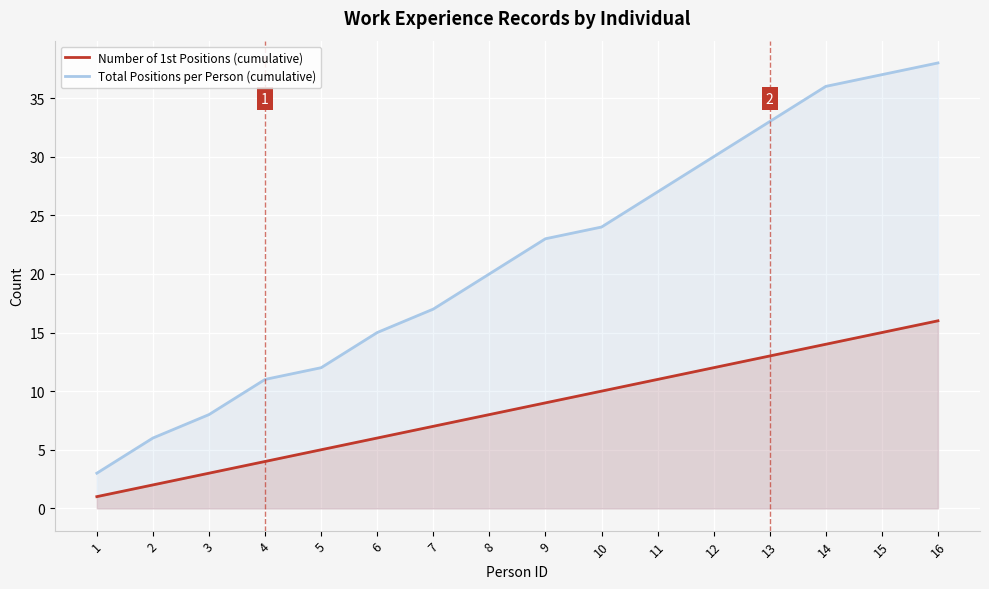

At which category does the chart reach its minimum across all series?

1